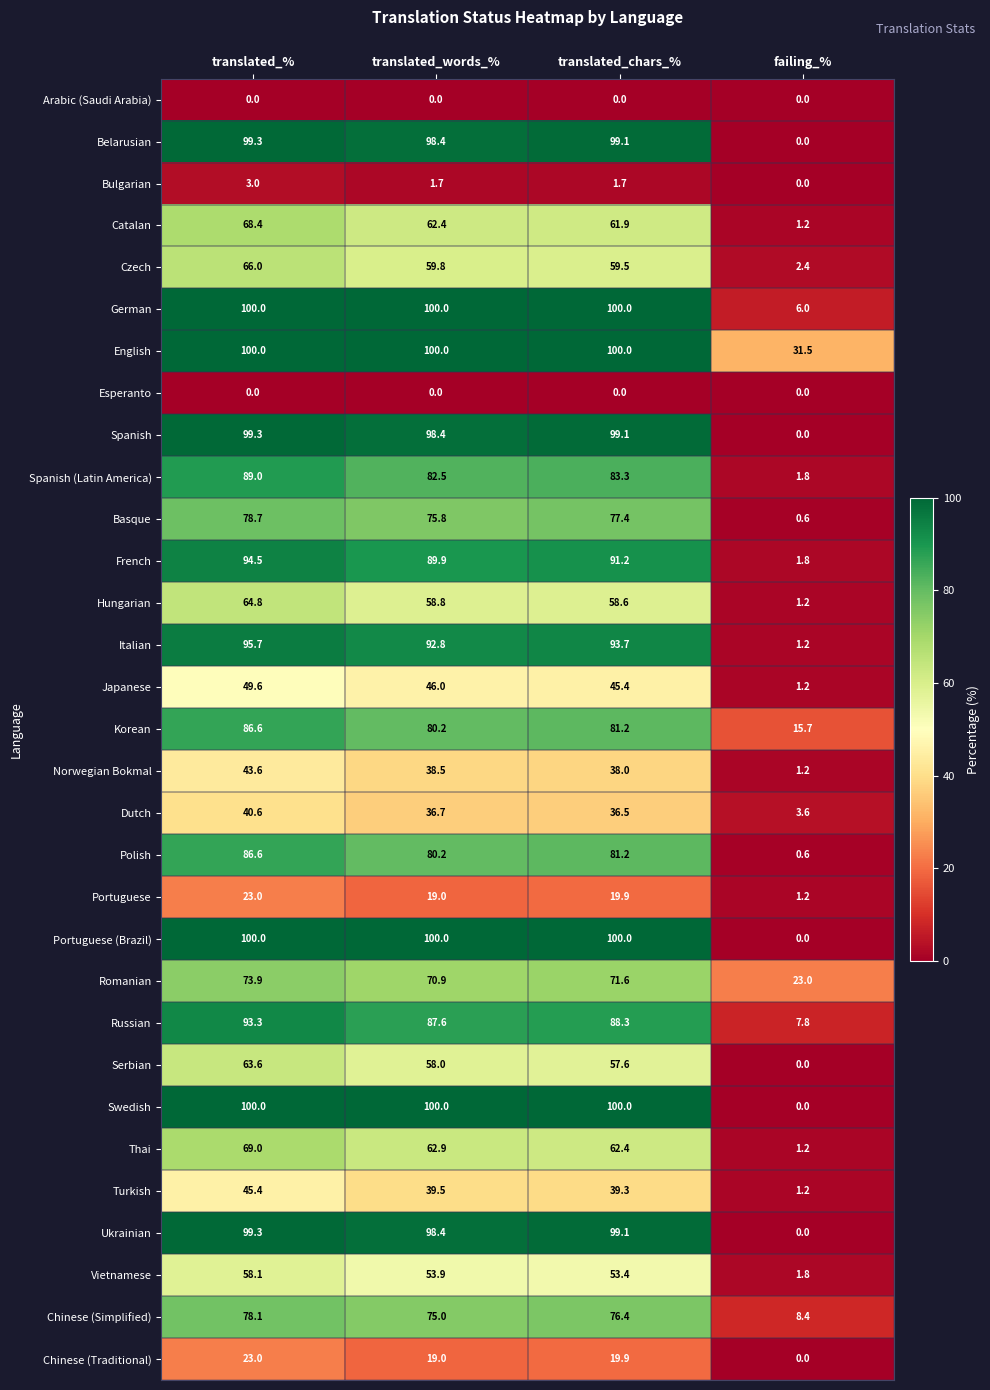

What is the spread (max minus min) of values at translated_words_%?

100.0